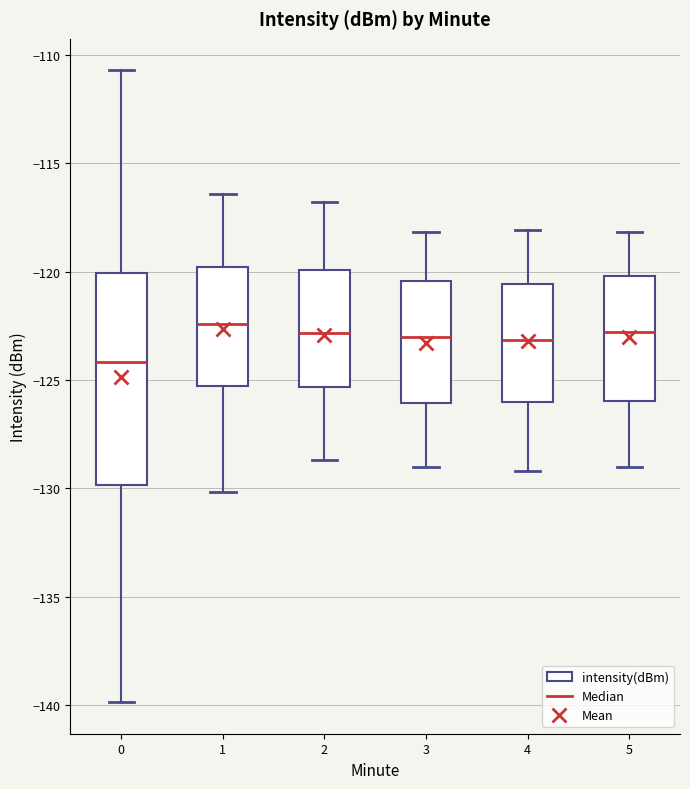

Where is the lower edge of the box at x = 1 on the y-axis? The values are not printed on the chart, so give them approximately, as read against the axis.

-125.5